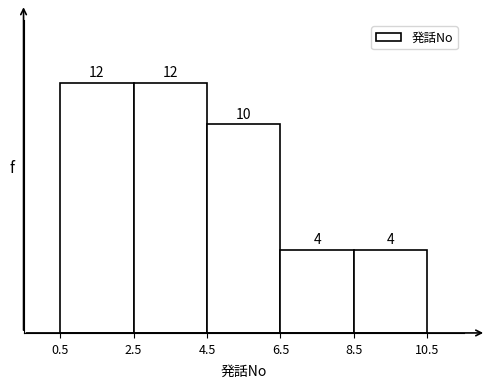

What is the height of the bar covering 4.5 to 6.5 on the x-axis?

10